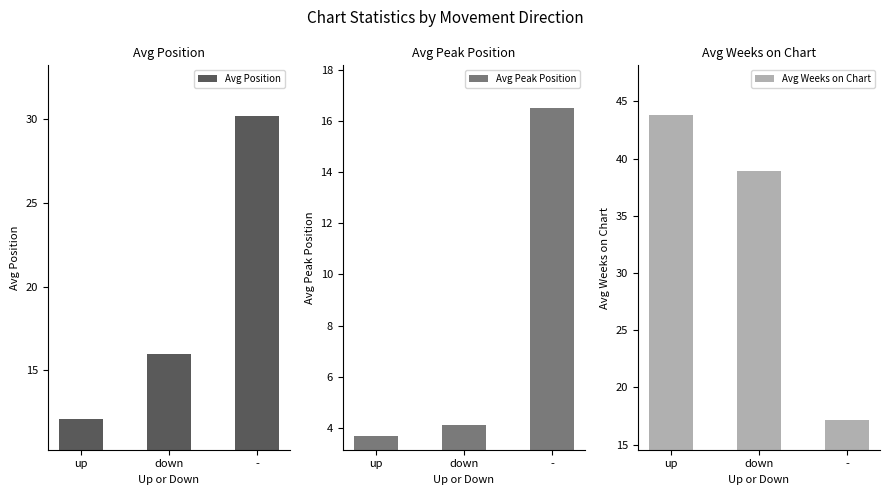

What is the lowest value of the Avg Weeks on Chart series?

17.1